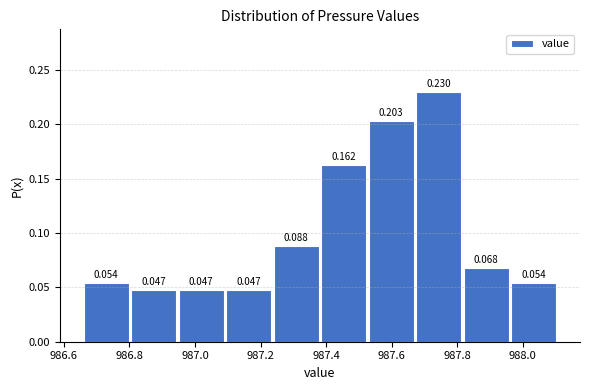

Reading left to right, transcribe this chart: for each bar, give the range it covers on the x-axis and its height. The bar edges are not printed on the chart, so give them approximately, as read against the axis.

986.660 to 986.805: 0.054
986.805 to 986.950: 0.047
986.950 to 987.095: 0.047
987.095 to 987.240: 0.047
987.240 to 987.385: 0.088
987.385 to 987.530: 0.162
987.530 to 987.675: 0.203
987.675 to 987.820: 0.230
987.820 to 987.965: 0.068
987.965 to 988.110: 0.054